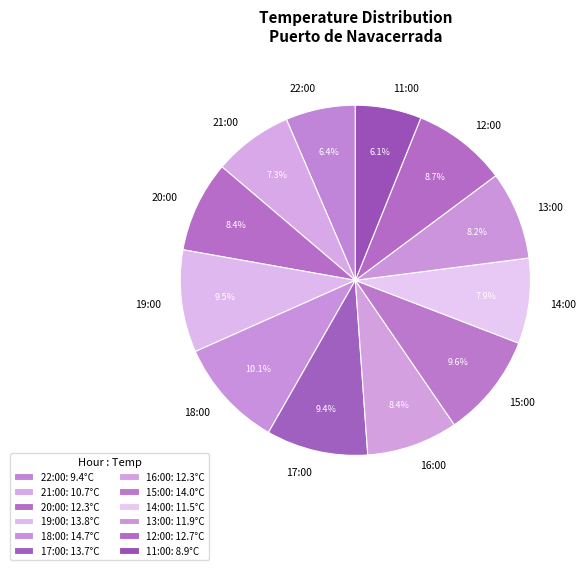

Between 14:00 and 16:00, which is larger?

16:00